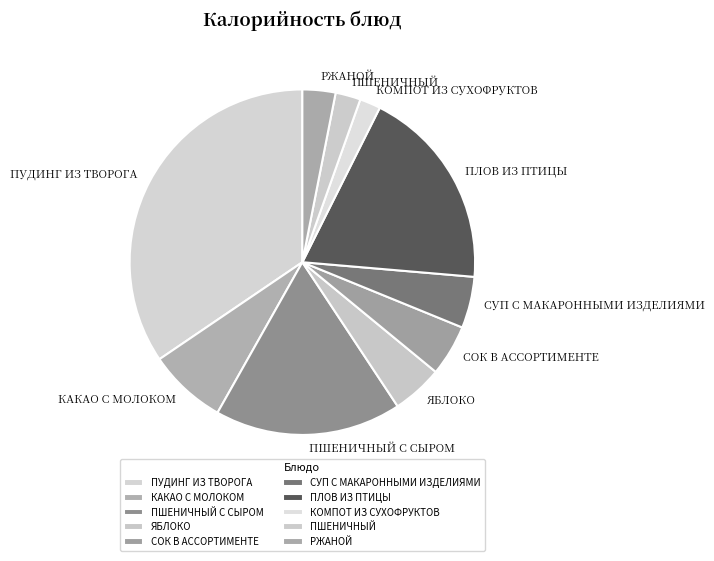

Which category has the biggest portion of the pie?

ПУДИНГ ИЗ ТВОРОГА